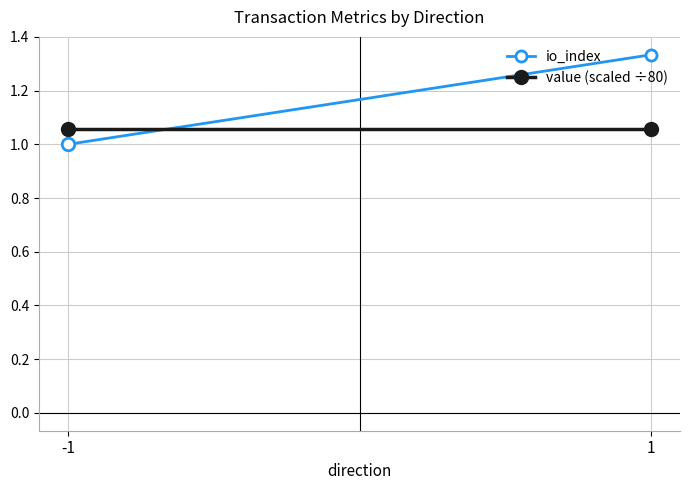

Between 1 and -1, which is larger?

1